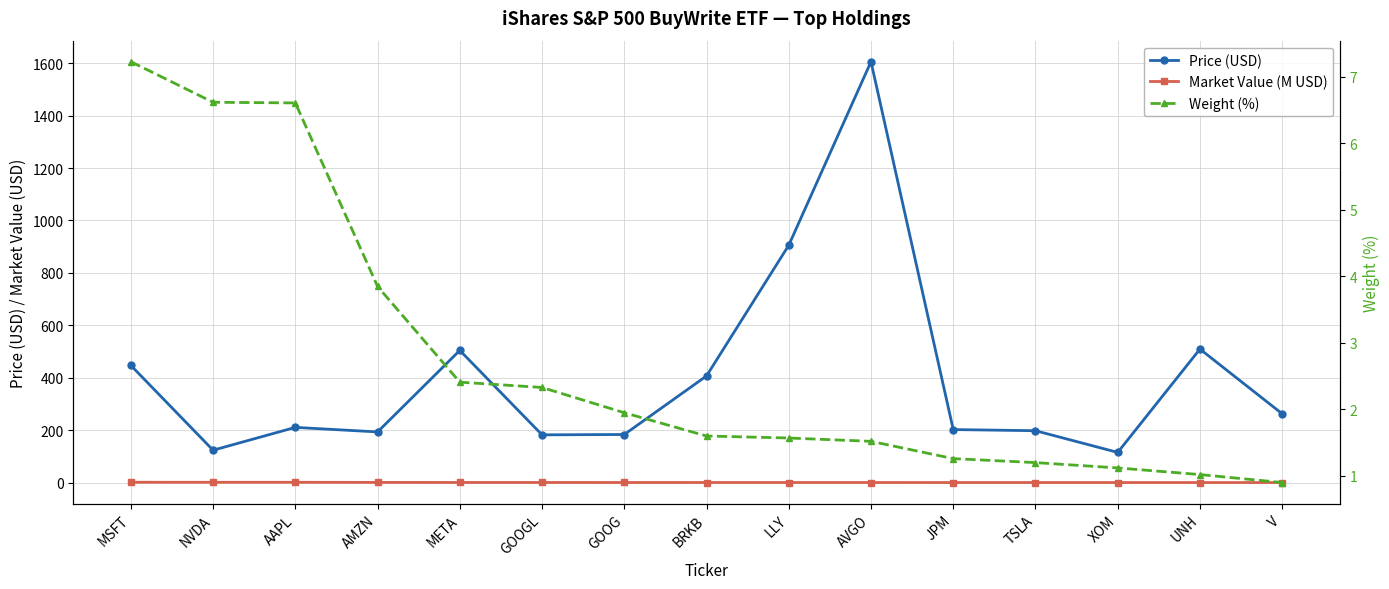

At how many categories does at least one series exceed 584?

2